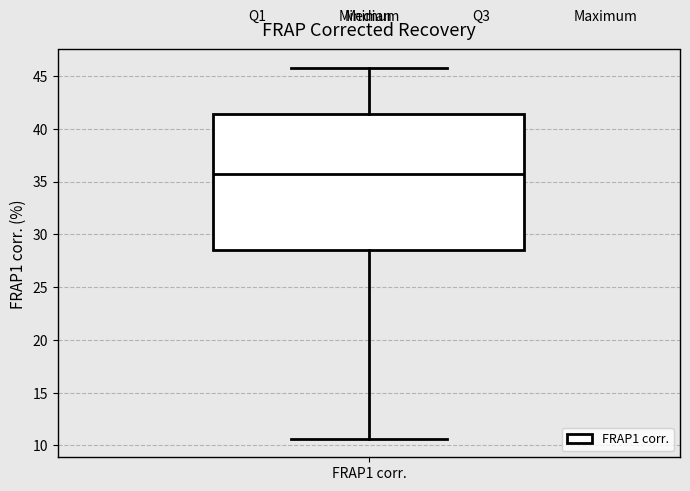

Read this box plot against the y-axis: the position of the median line, the range covered by the box, and the ends of both whiskers. The values are not printed on the chart, so give them approximately, as read against the axis.

median 35.5, box 28.5 to 41.5, whiskers 10.5 to 46.0